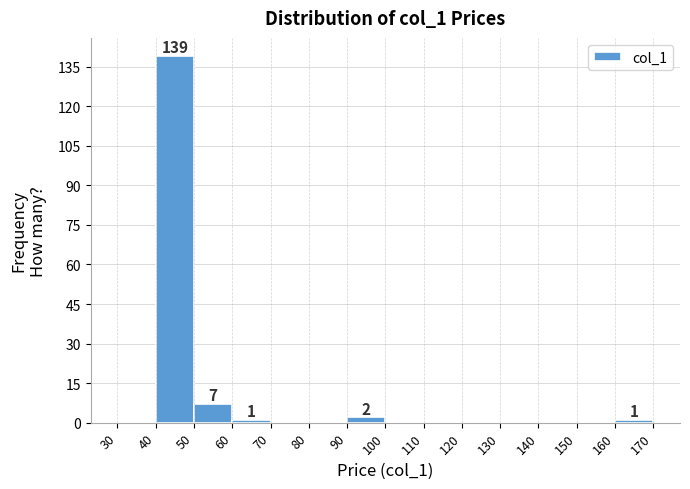

Over which range of the x-axis is the bar tallest?

40 to 50